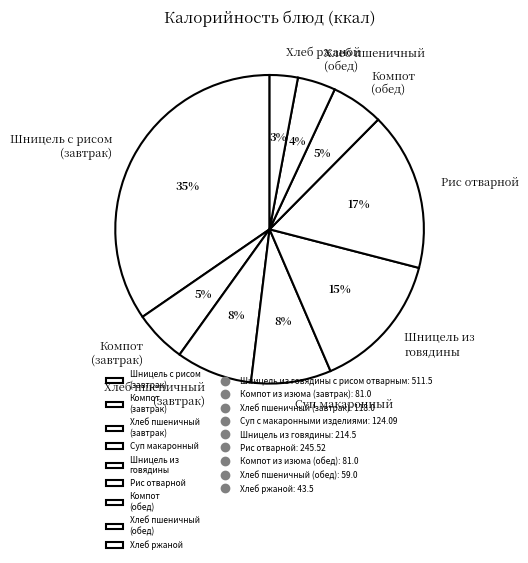

How many slices are in this pie chart?

9